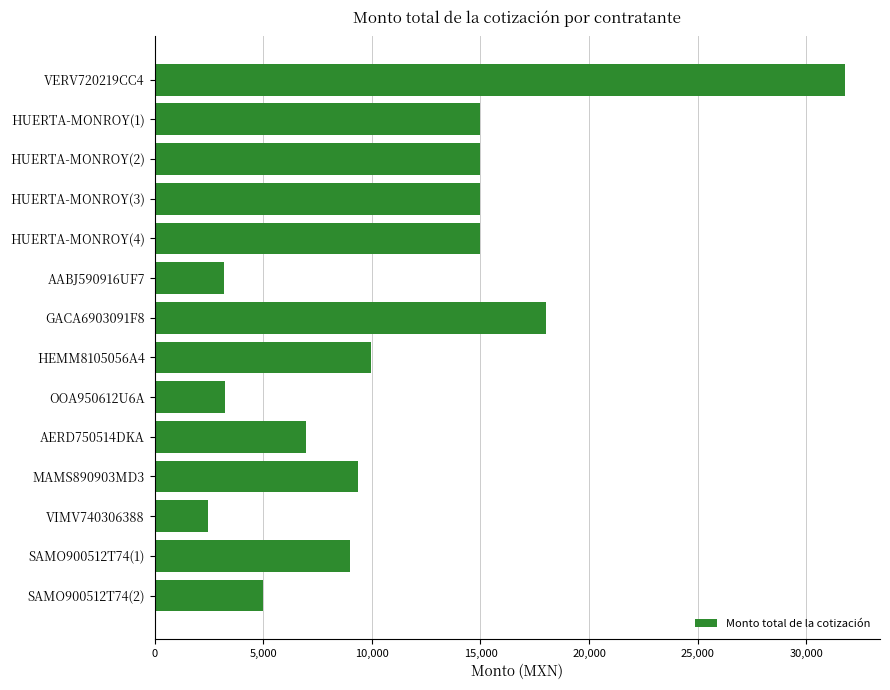

The value at HUERTA-MONROY(3) is 15000.0. True or false?

True